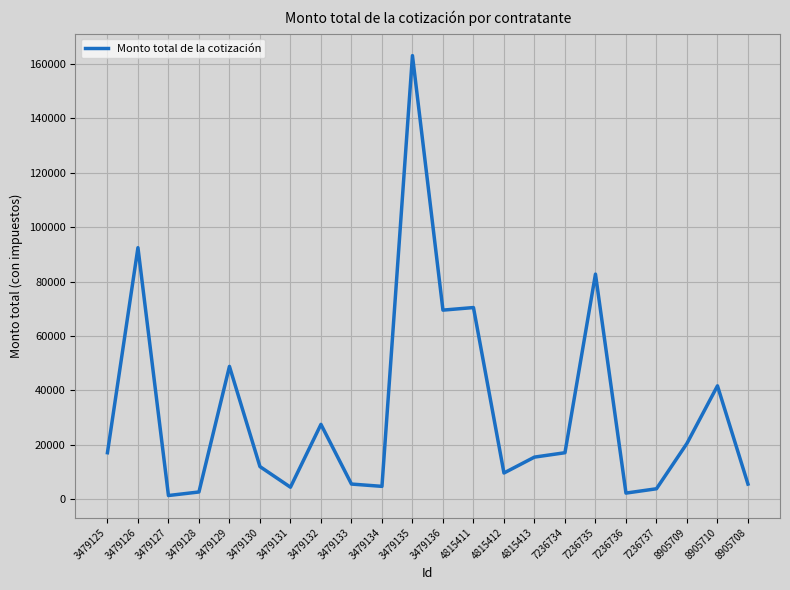

What is the difference between the maximum and minimum values?

161526.2